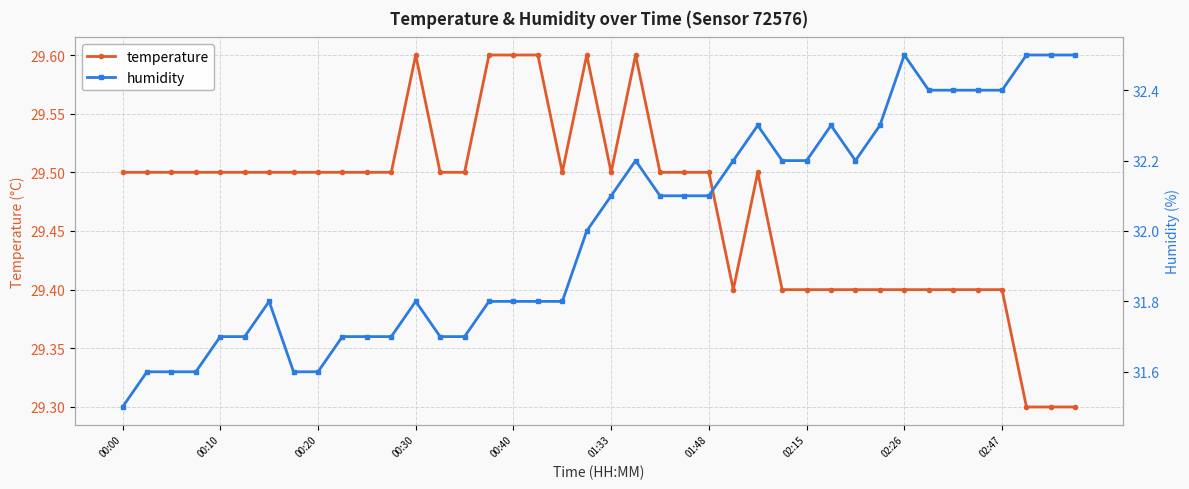

List the series in order of their overall mean, lowest first.

temperature, humidity